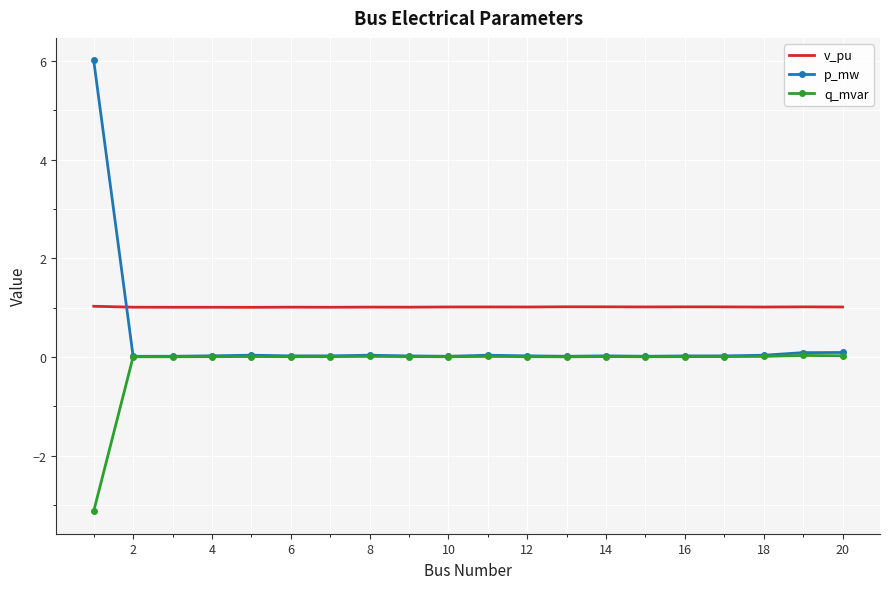

How many times do p_mw and v_pu cross each other?

1